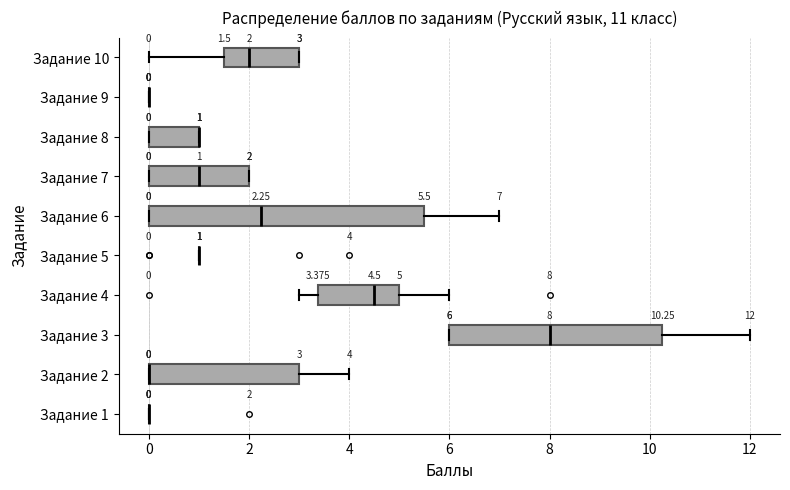

Comparing the boxes themselves (not the whiskers), which one is the widest?

Задание 6